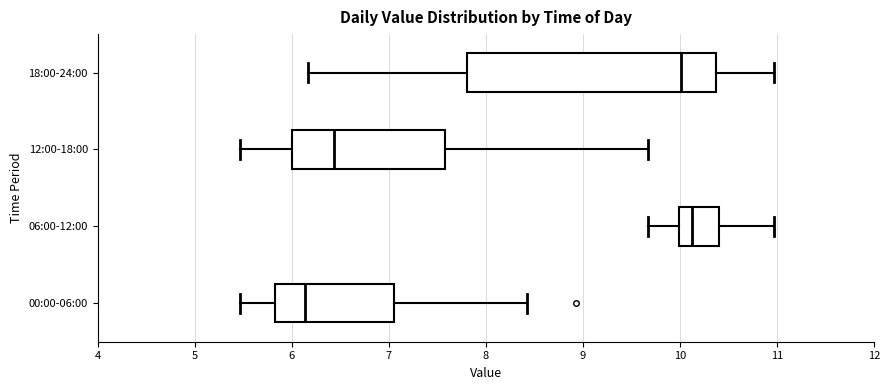

Where does the left whisker of the box for 00:00-06:00 end on the x-axis? The values are not printed on the chart, so give them approximately, as read against the axis.

5.5